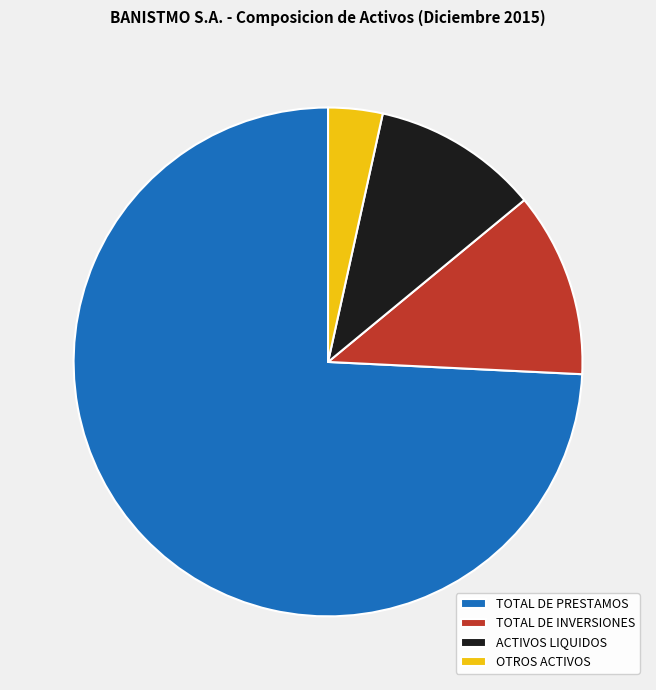

Combined, do TOTAL DE PRESTAMOS and OTROS ACTIVOS account for over 50%?

Yes